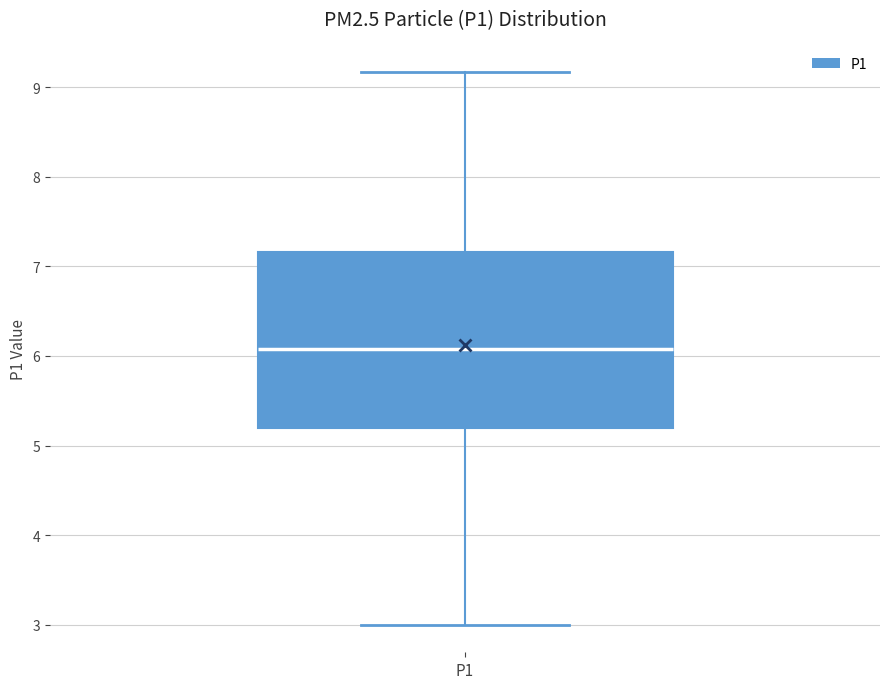

Transcribe this box plot: give where the median line is, the range the box spans, and where the two whiskers end, as read against the y-axis. The values are not printed on the chart, so give them approximately, as read against the axis.

median 6.1, box 5.2 to 7.2, whiskers 3.0 to 9.2